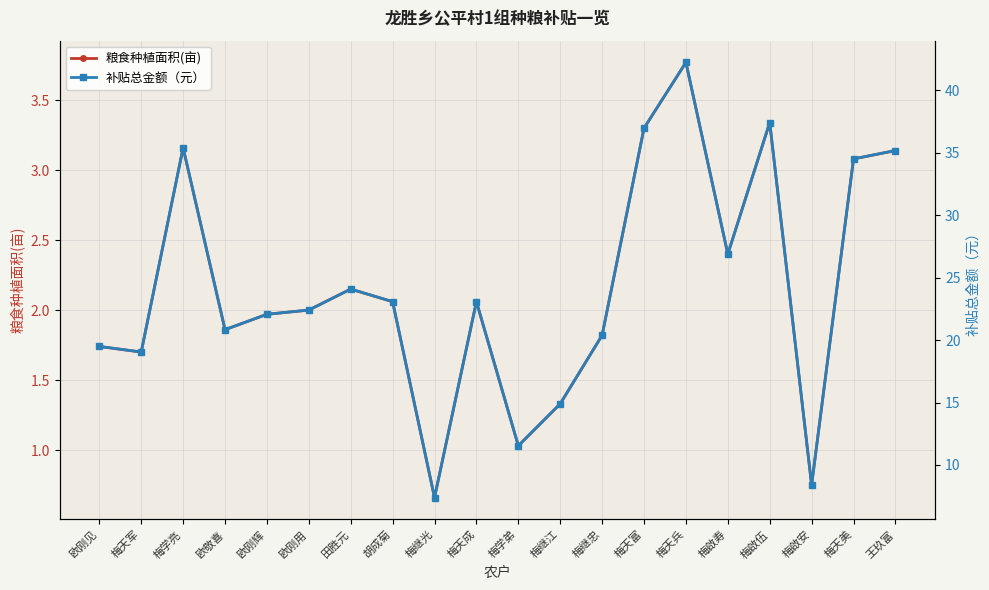

What position from the right is 梅啟寿?

5